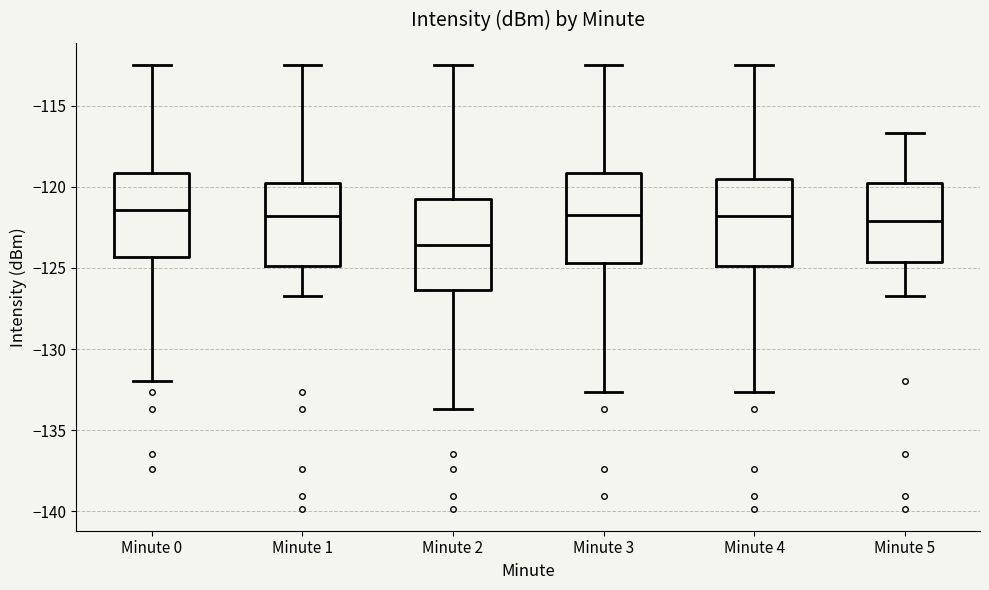

Reading left to right, read every box against the y-axis: the position of its median line, the range the box covers, and the ends of its whiskers. The values are not printed on the chart, so give them approximately, as read against the axis.

Minute 0: median -121.5, box -124.5 to -119.0, whiskers -132.0 to -112.5
Minute 1: median -122.0, box -125.0 to -120.0, whiskers -127.0 to -112.5
Minute 2: median -123.5, box -126.5 to -120.5, whiskers -133.5 to -112.5
Minute 3: median -122.0, box -124.5 to -119.0, whiskers -132.5 to -112.5
Minute 4: median -122.0, box -125.0 to -119.5, whiskers -132.5 to -112.5
Minute 5: median -122.0, box -124.5 to -120.0, whiskers -127.0 to -116.5